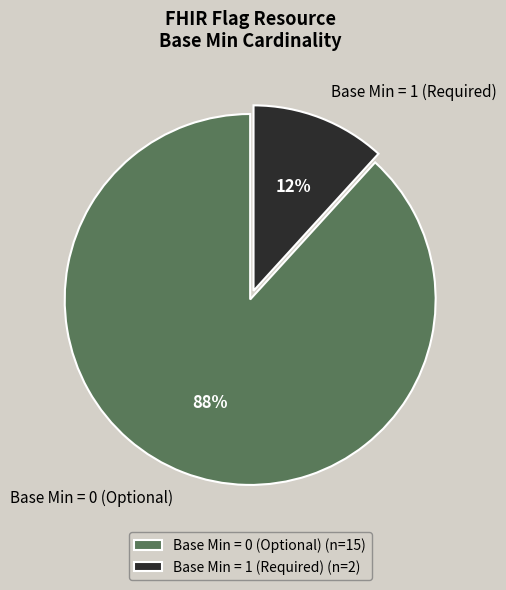

Does any single category account for the majority?

Yes